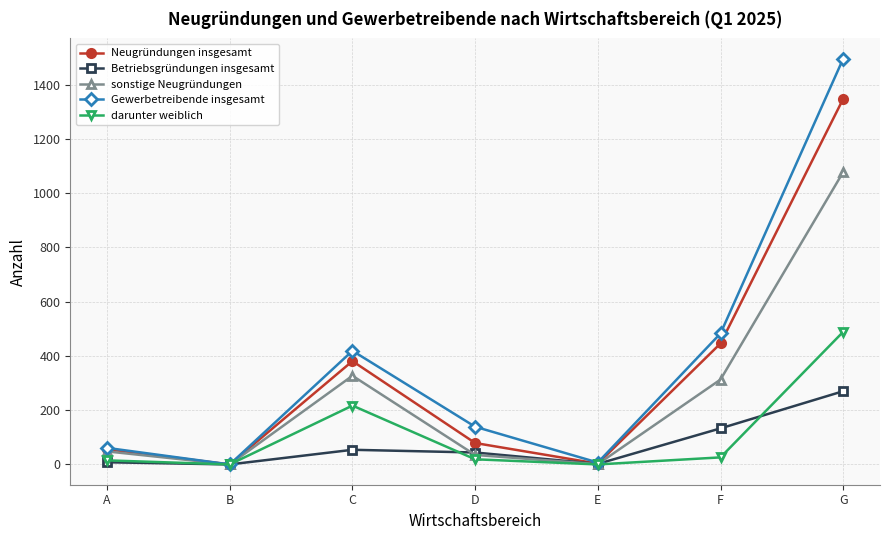

Which label corresponds to the largest value in the chart?

G